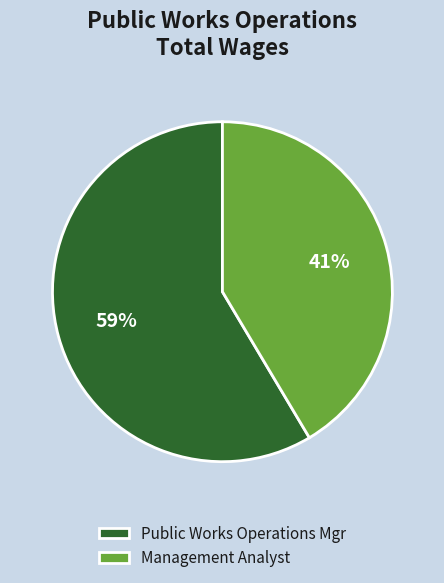

What percentage is the Public Works Operations Mgr slice, to the nearest percent?

59%